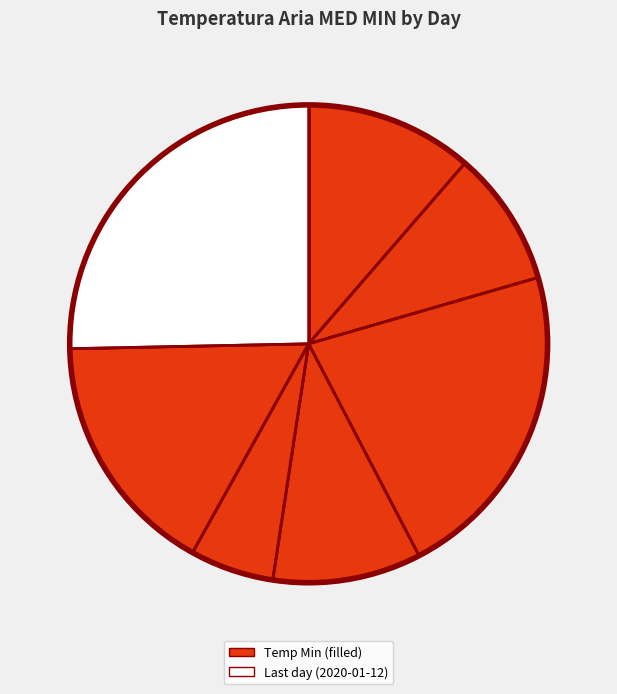

How many slices are in this pie chart?

7